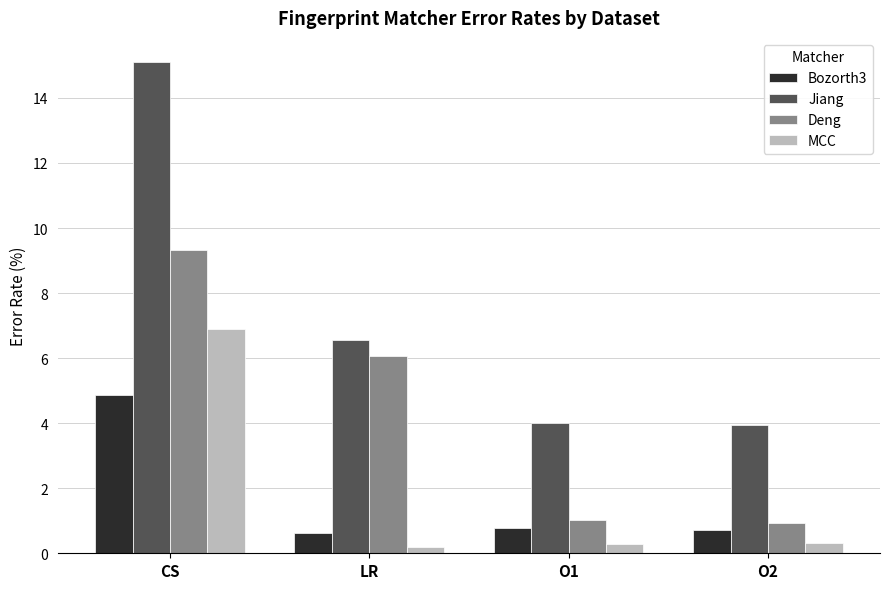

Are the bars horizontal?

No